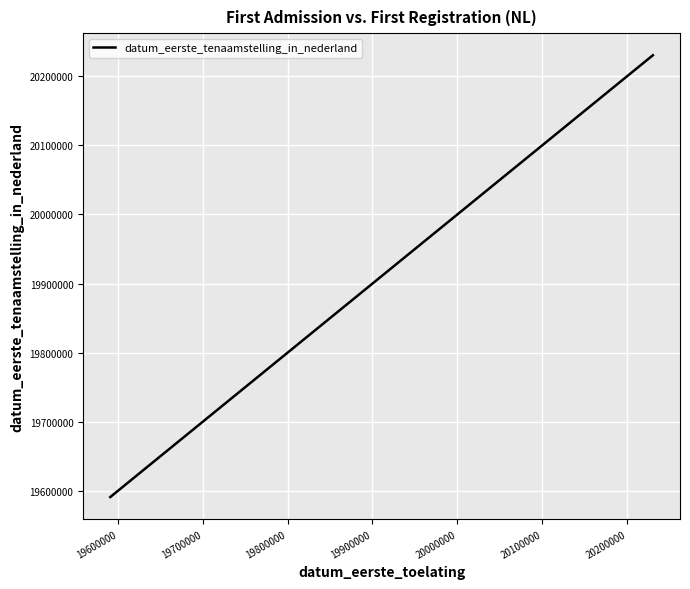

What is the smallest value displayed?

19591130